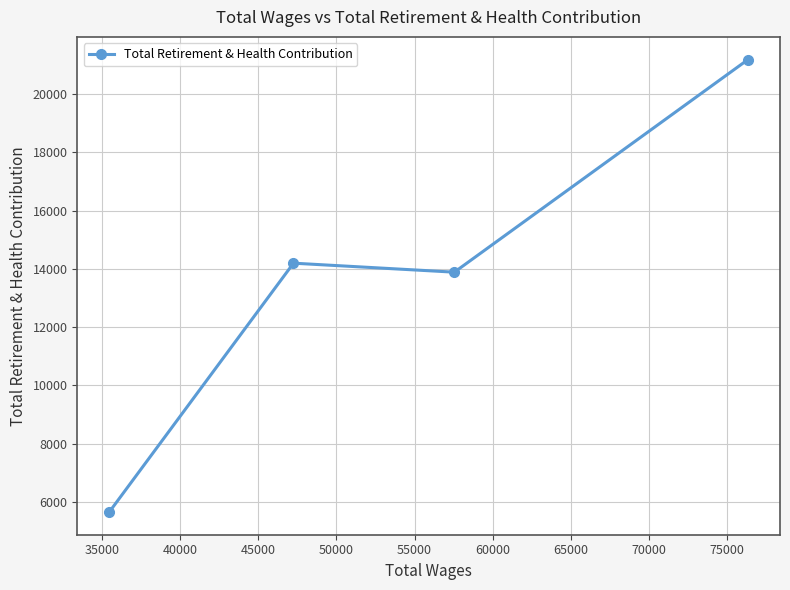

What is the greatest value displayed?

21186